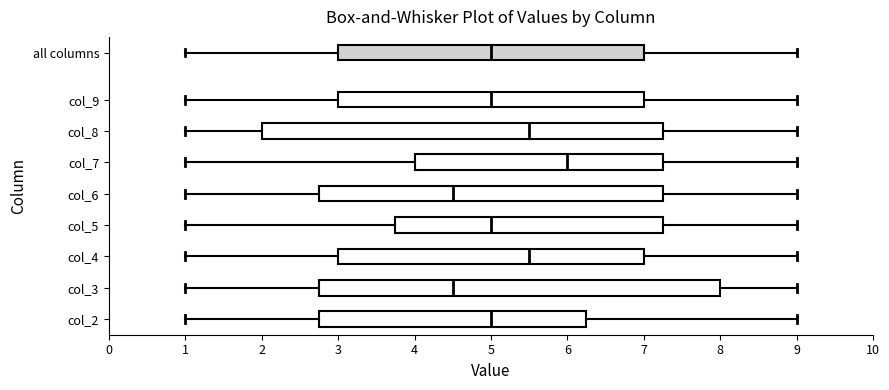

Reading bottom to top, read every box against the x-axis: the position of its median line, the range the box covers, and the ends of its whiskers. The values are not printed on the chart, so give them approximately, as read against the axis.

col_2: median 5.0, box 2.8 to 6.3, whiskers 1.0 to 9.0
col_3: median 4.5, box 2.8 to 8.0, whiskers 1.0 to 9.0
col_4: median 5.5, box 3.0 to 7.0, whiskers 1.0 to 9.0
col_5: median 5.0, box 3.8 to 7.3, whiskers 1.0 to 9.0
col_6: median 4.5, box 2.8 to 7.3, whiskers 1.0 to 9.0
col_7: median 6.0, box 4.0 to 7.3, whiskers 1.0 to 9.0
col_8: median 5.5, box 2.0 to 7.3, whiskers 1.0 to 9.0
col_9: median 5.0, box 3.0 to 7.0, whiskers 1.0 to 9.0
all columns: median 5.0, box 3.0 to 7.0, whiskers 1.0 to 9.0